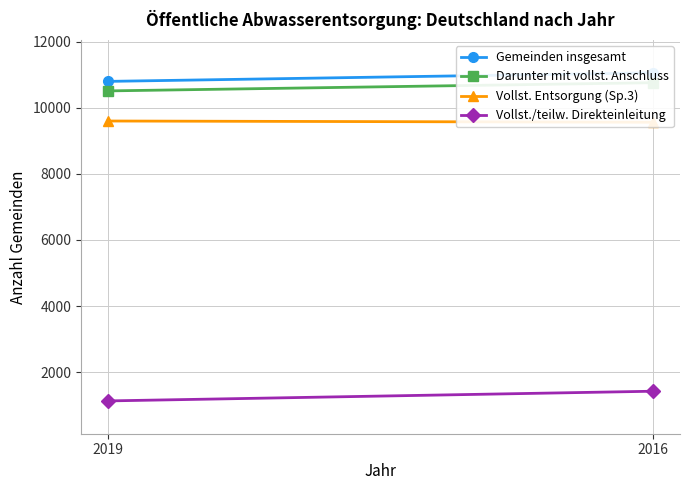

What is the value of the Vollst./teilw. Direkteinleitung point at the 1st from the left?

1130